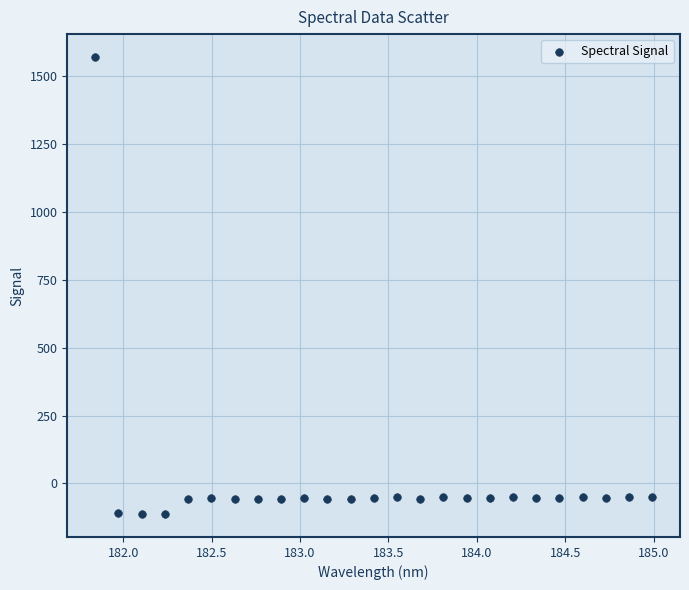

What is the range of Y values (max minus min)?

1684.1